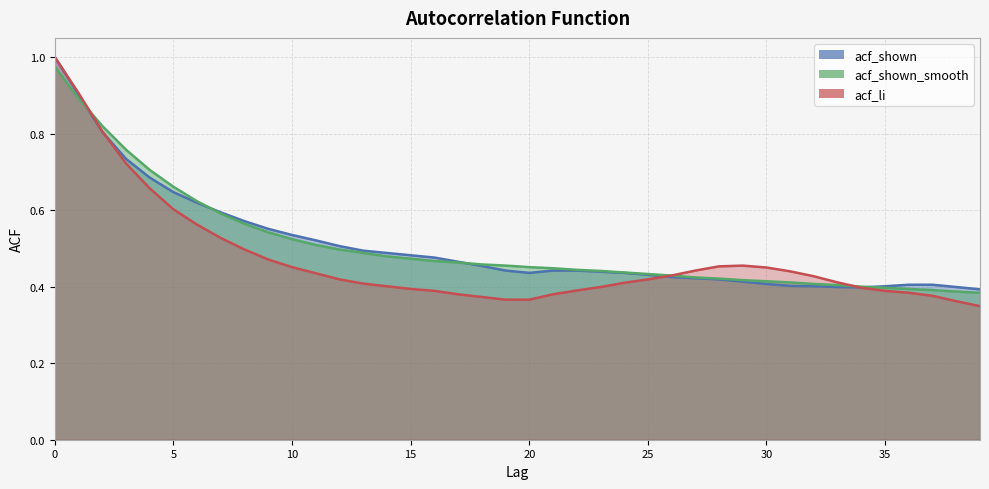

Rank the series by their maximum value, from lowest to highest.

acf_shown_smooth, acf_shown, acf_li